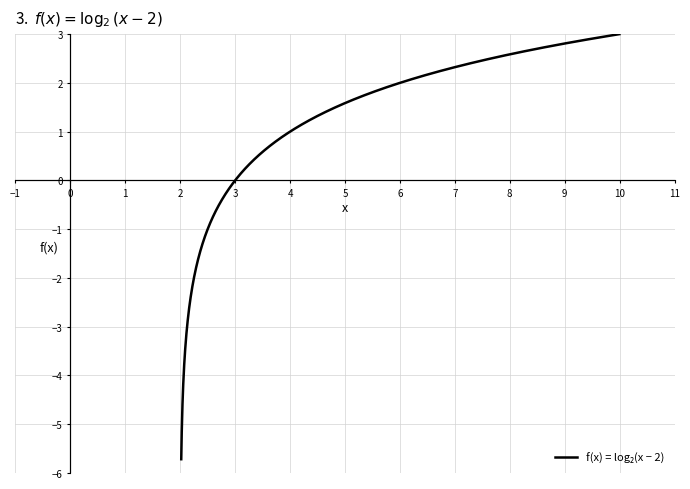

What is the difference between the maximum and minimum values?

8.7